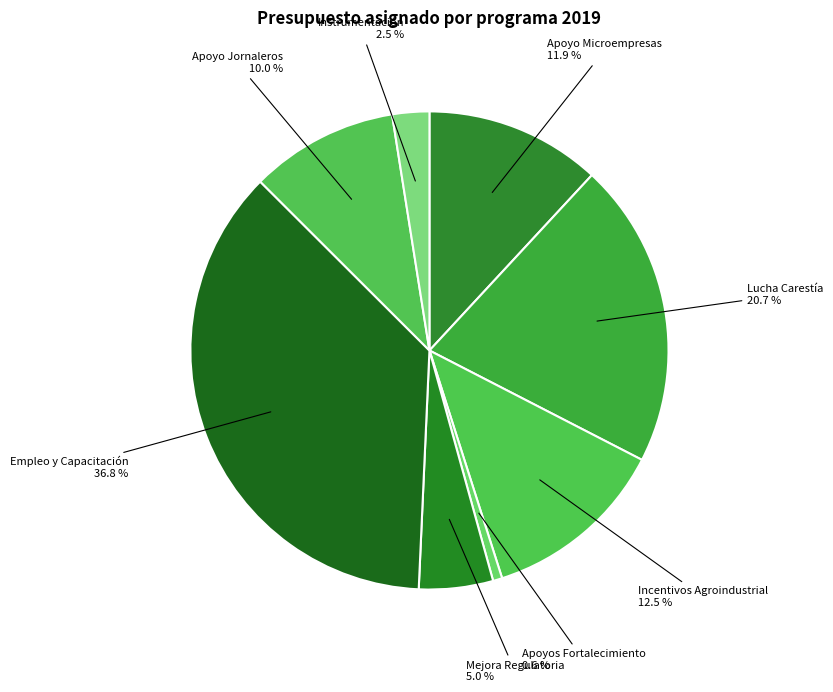

Count the number of slices in the pie.

8